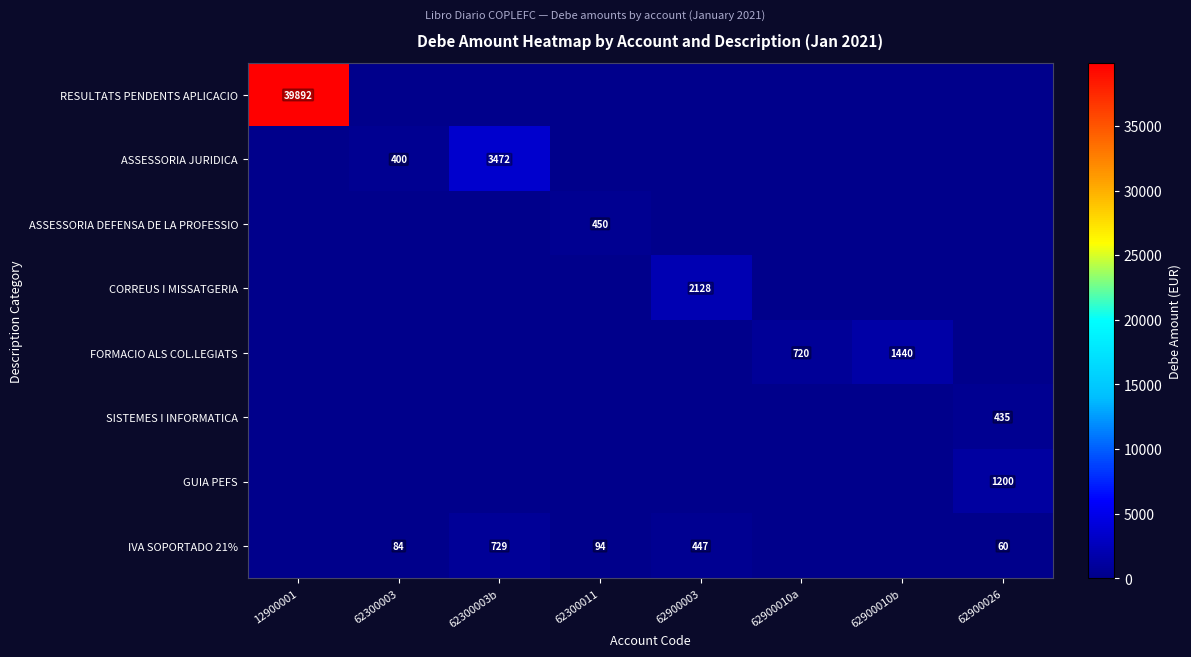

The value of IVA SOPORTADO 21% at 62300011 is 166. True or false?

False